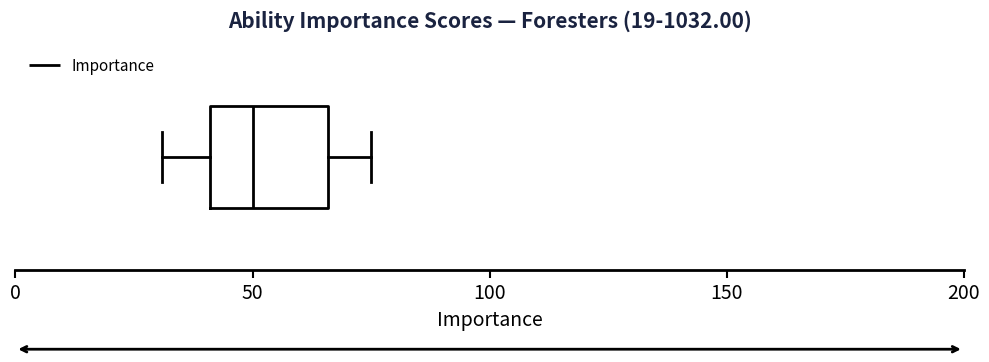

Where does the left whisker of the box end on the x-axis? The values are not printed on the chart, so give them approximately, as read against the axis.

30